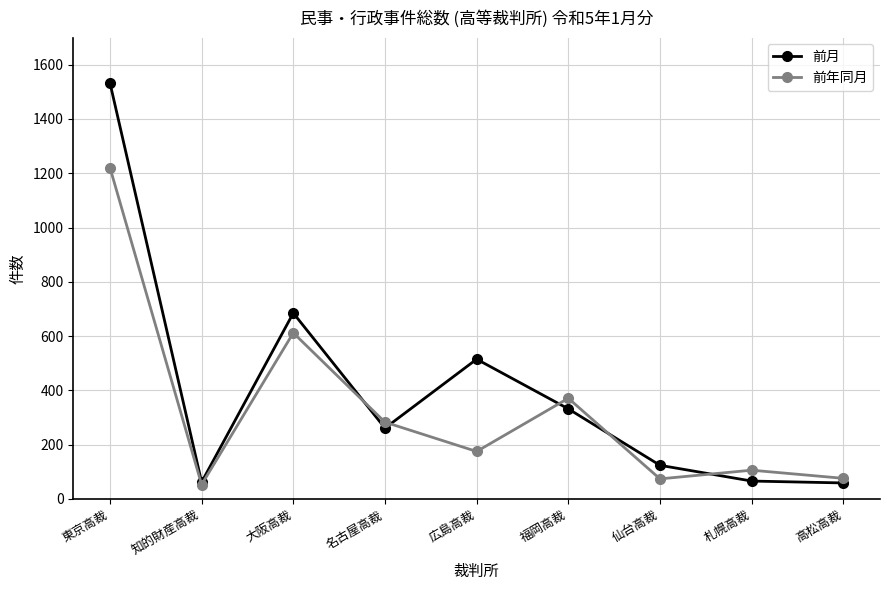

Read the 前月 value at 名古屋高裁, to the nearest 10.

260